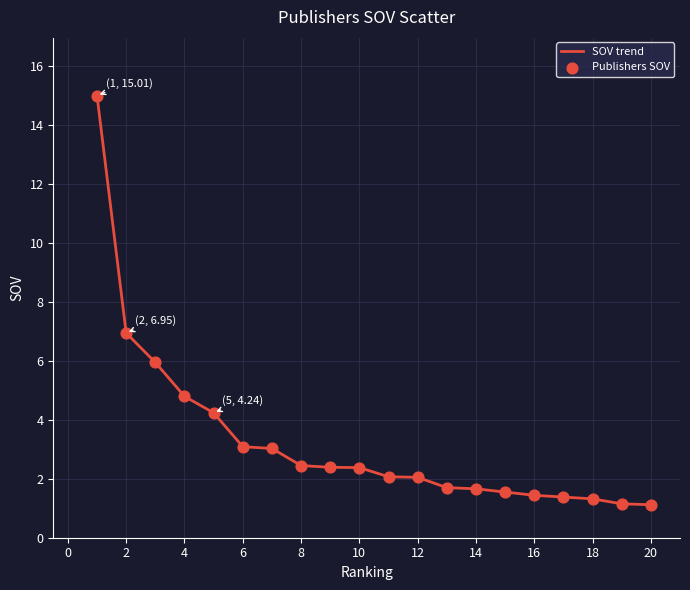

What is the minimum value shown in the chart?

1.1